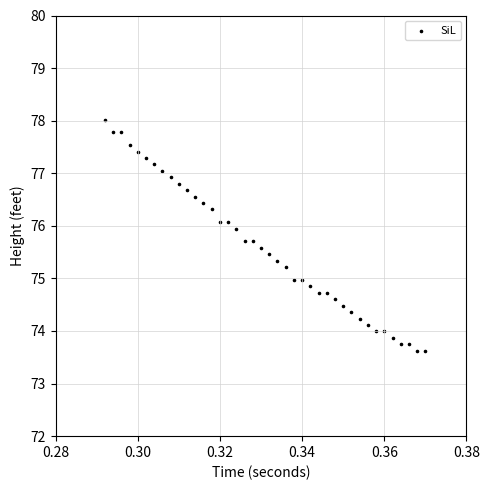

What is the range of Y values (max minus min)?

4.4